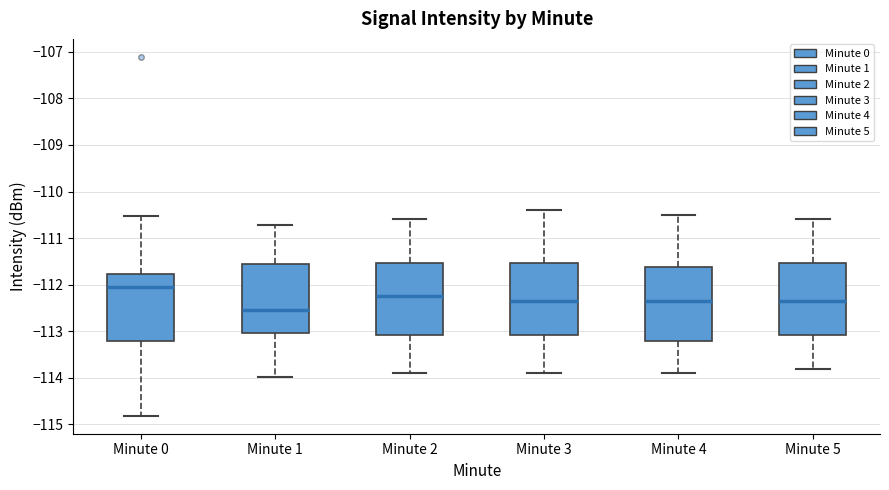

Reading left to right, read every box against the y-axis: the position of its median line, the range the box covers, and the ends of its whiskers. The values are not printed on the chart, so give them approximately, as read against the axis.

Minute 0: median -112.0, box -113.2 to -111.8, whiskers -114.8 to -110.5
Minute 1: median -112.5, box -113.0 to -111.6, whiskers -114.0 to -110.7
Minute 2: median -112.2, box -113.1 to -111.5, whiskers -113.9 to -110.6
Minute 3: median -112.3, box -113.1 to -111.5, whiskers -113.9 to -110.4
Minute 4: median -112.3, box -113.2 to -111.6, whiskers -113.9 to -110.5
Minute 5: median -112.3, box -113.1 to -111.5, whiskers -113.8 to -110.6